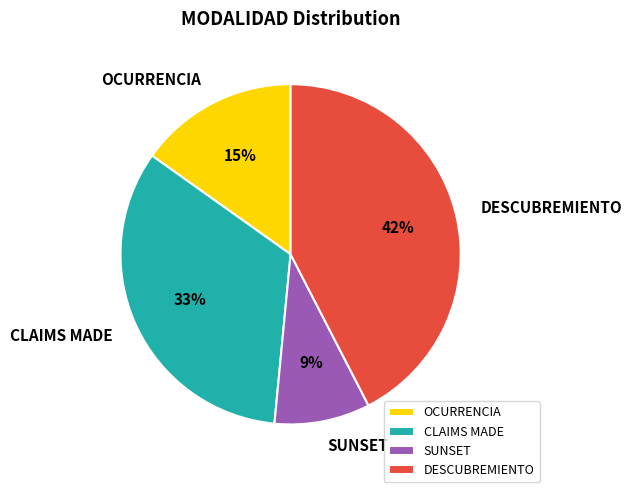

What percentage is the CLAIMS MADE slice, to the nearest percent?

33%